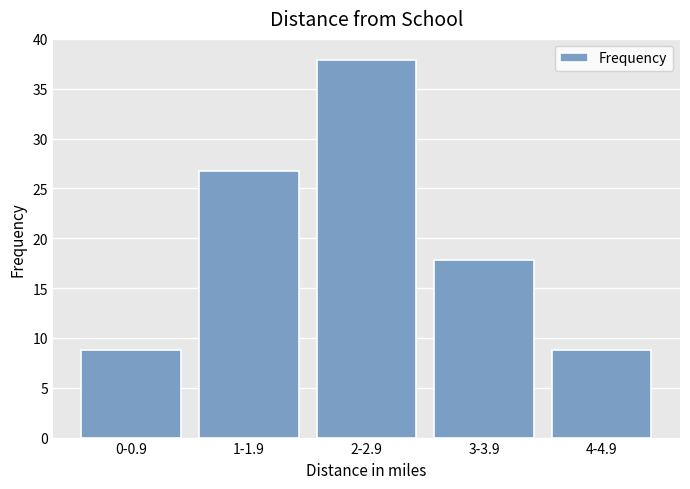

Reading left to right, extract all data points from this chart.

8.8	26.7	37.9	17.8	8.8